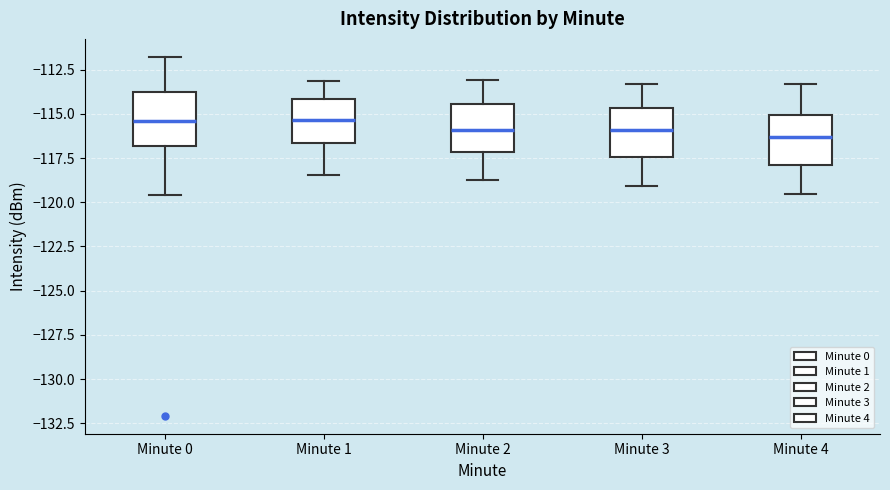

Where does the upper whisker of the box for Minute 0 end on the y-axis? The values are not printed on the chart, so give them approximately, as read against the axis.

-112.0